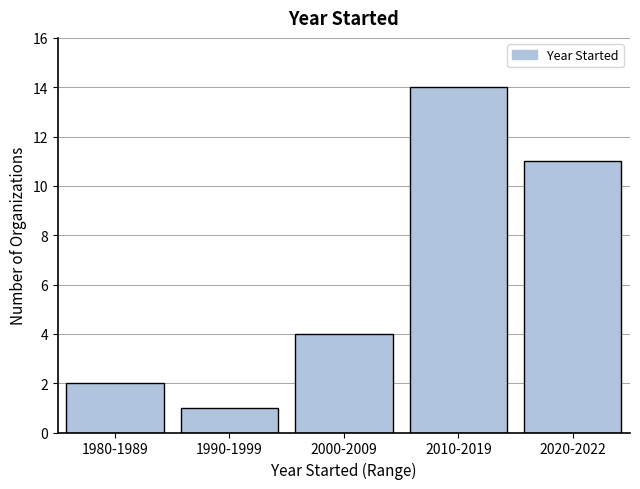

Reading right to left, transcribe all the data shown in this chart.

11	14	4	1	2